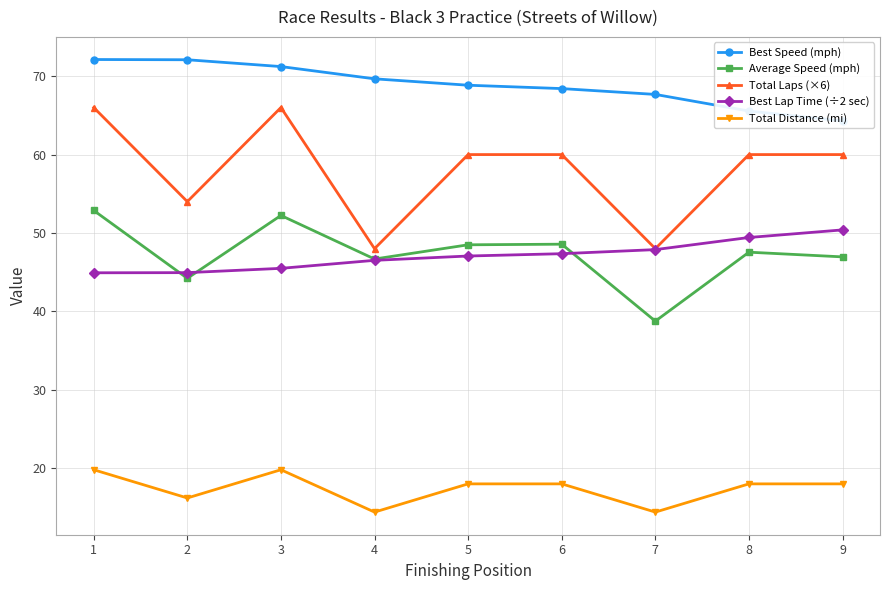

True or false: Total Distance (mi) and Average Speed (mph) cross at least once.

False